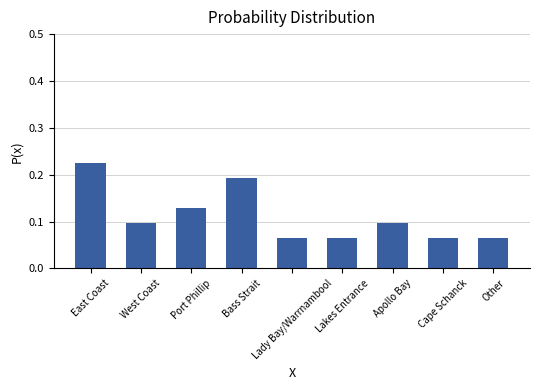

Which category has the highest value across all series?

East Coast